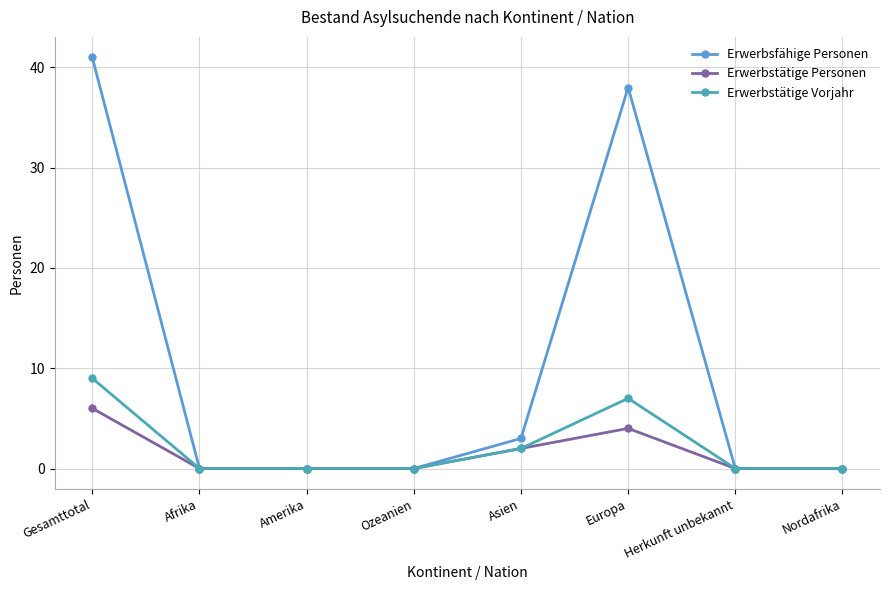

At which category is the sum across all series the highest?

Gesamttotal